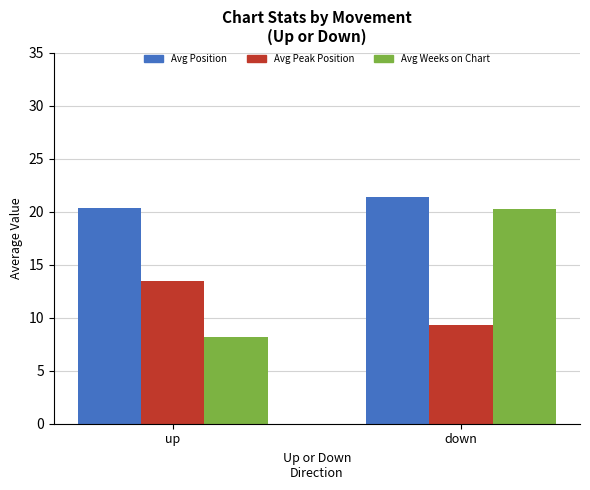

Where is Avg Position nearest to the value 20?

up